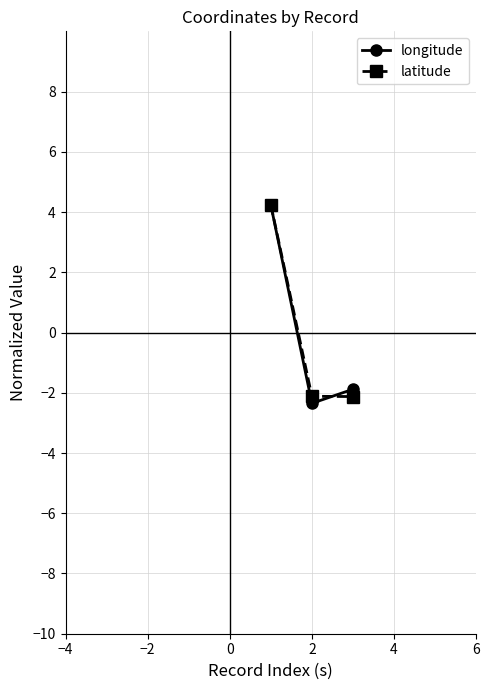

What are all the series names shown in the legend?

longitude, latitude